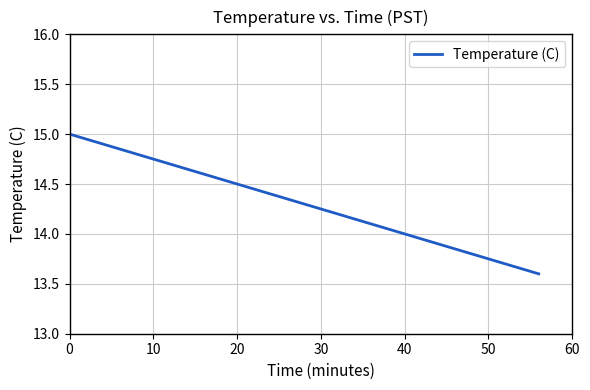

What is the difference between the maximum and minimum values?

1.4